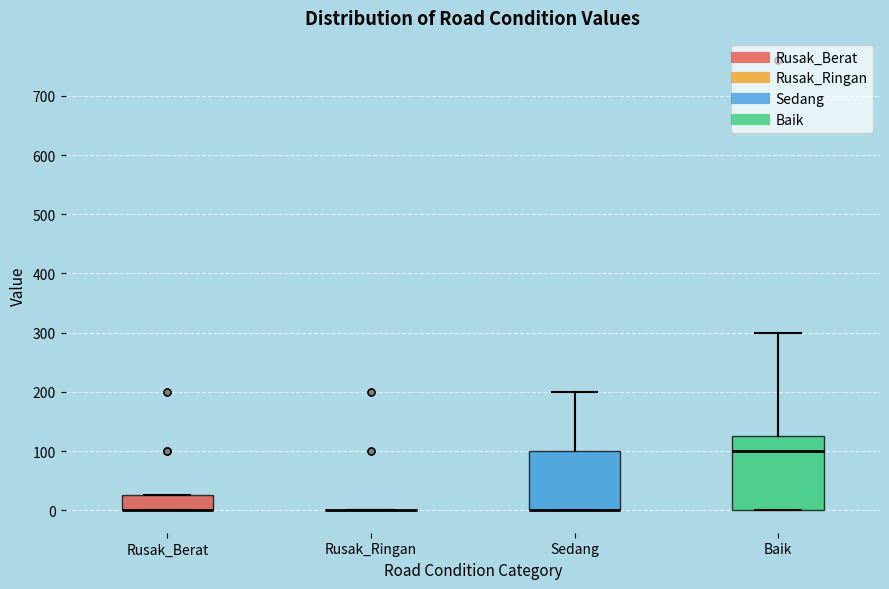

Where is the lower edge of the box for Rusak_Berat on the y-axis? The values are not printed on the chart, so give them approximately, as read against the axis.

0